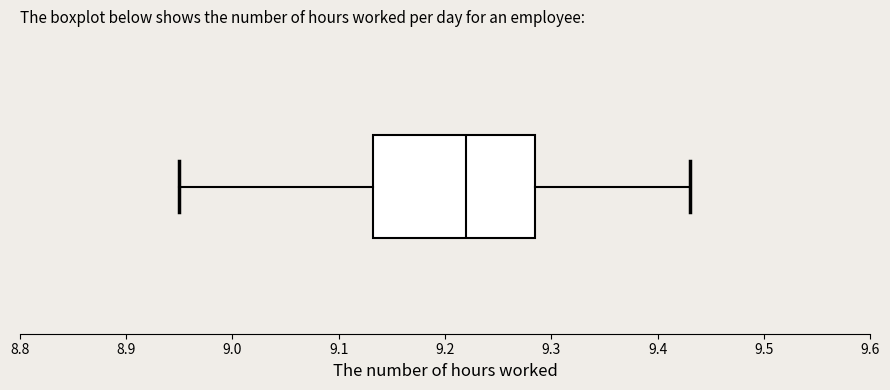

Read this box plot against the x-axis: the position of the median line, the range covered by the box, and the ends of both whiskers. The values are not printed on the chart, so give them approximately, as read against the axis.

median 9.22, box 9.13 to 9.29, whiskers 8.95 to 9.43